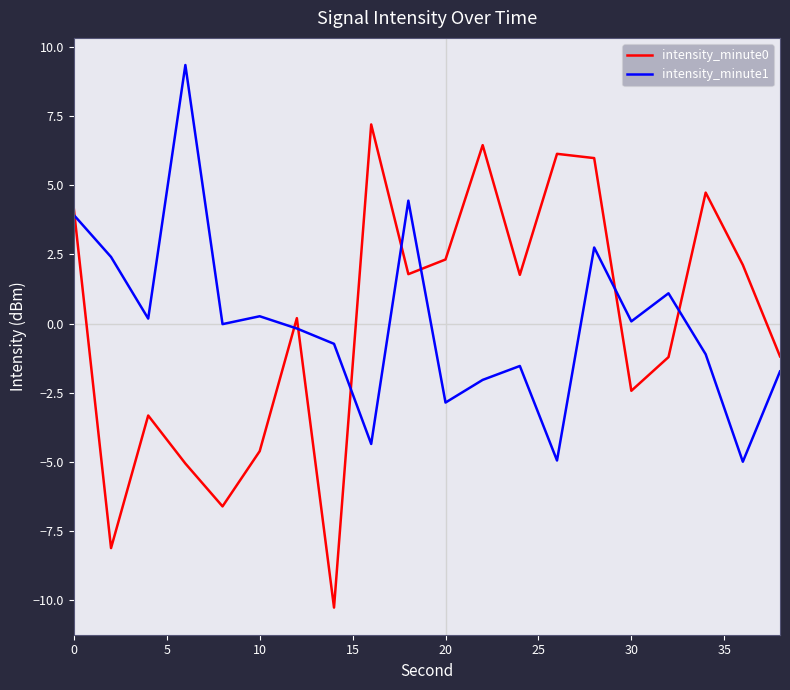

What is the minimum value shown in the chart?

-10.3